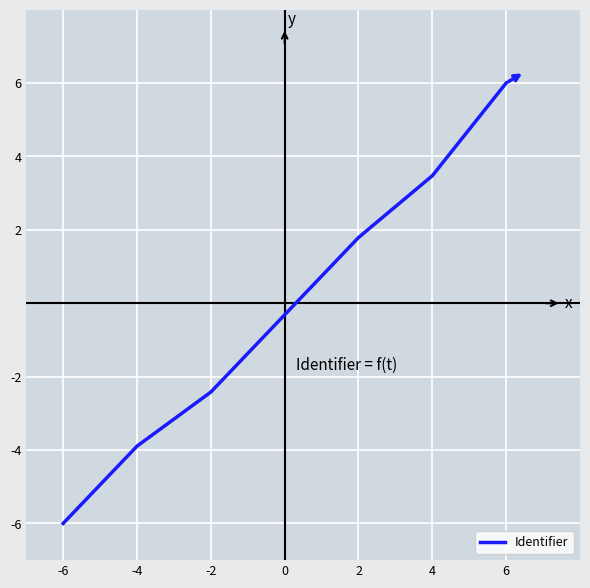

At which label does the data first exceed 0?

2